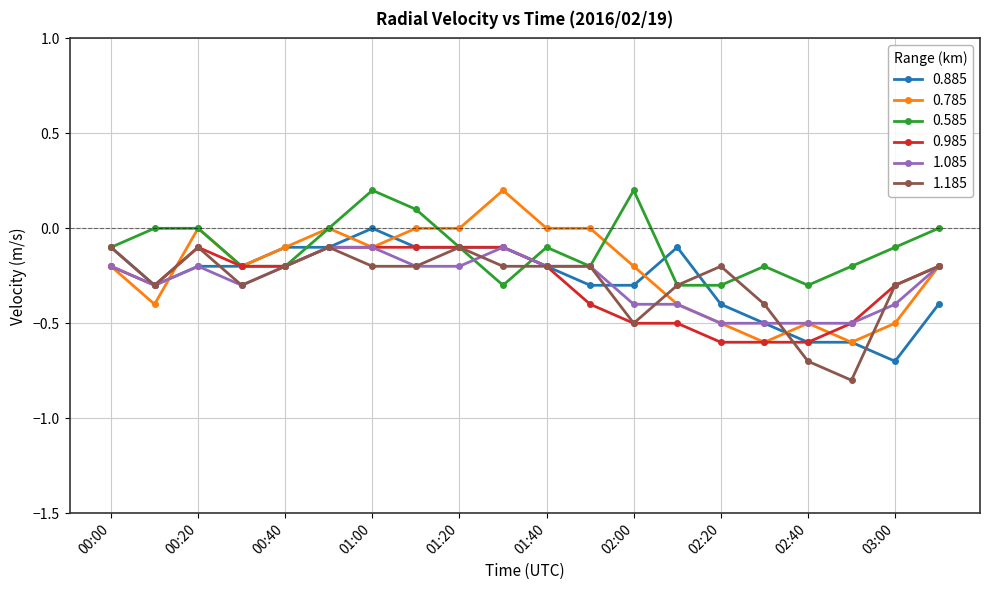

What is the value of the 1.085 point at the 6th from the left?

-0.1